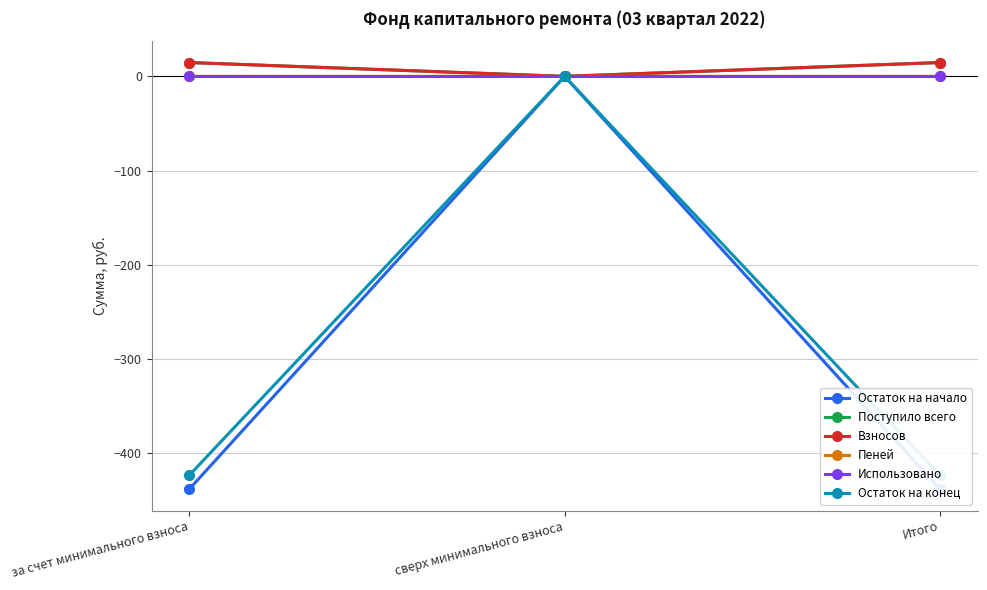

What is the label of the 1st point from the left?

за счет минимального взноса